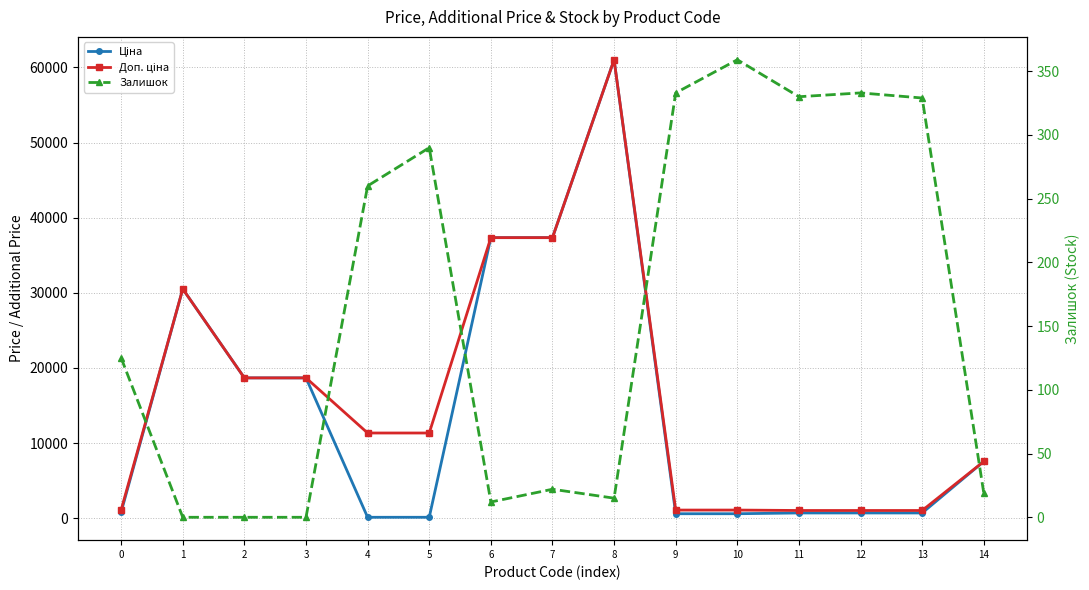

What is the total value across all series at 8?

122064.4